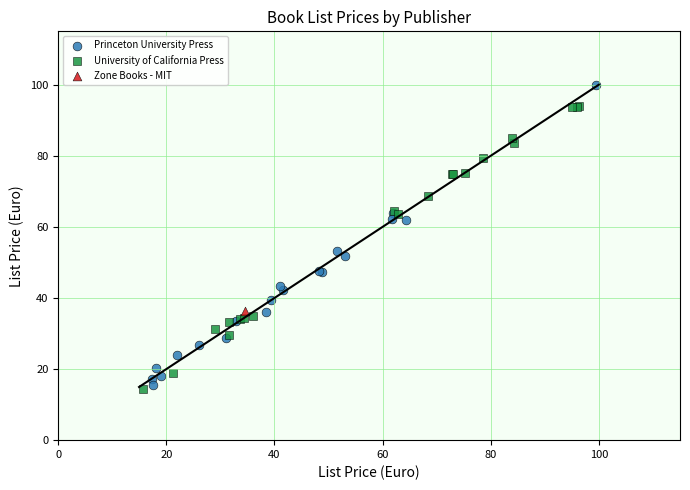

What are all the series names shown in the legend?

Princeton University Press, University of California Press, Zone Books - MIT